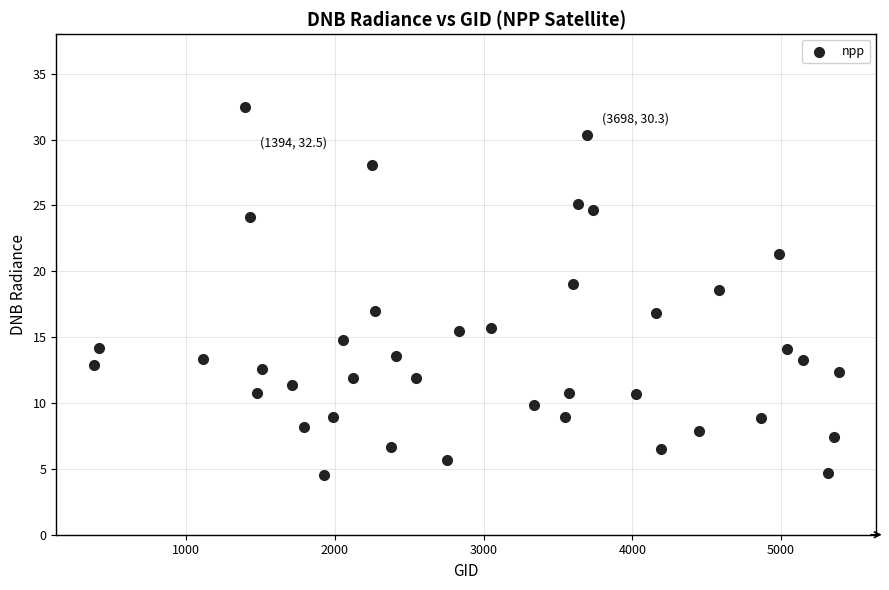

What Y value in the scatter plot is closest to 18?

18.5